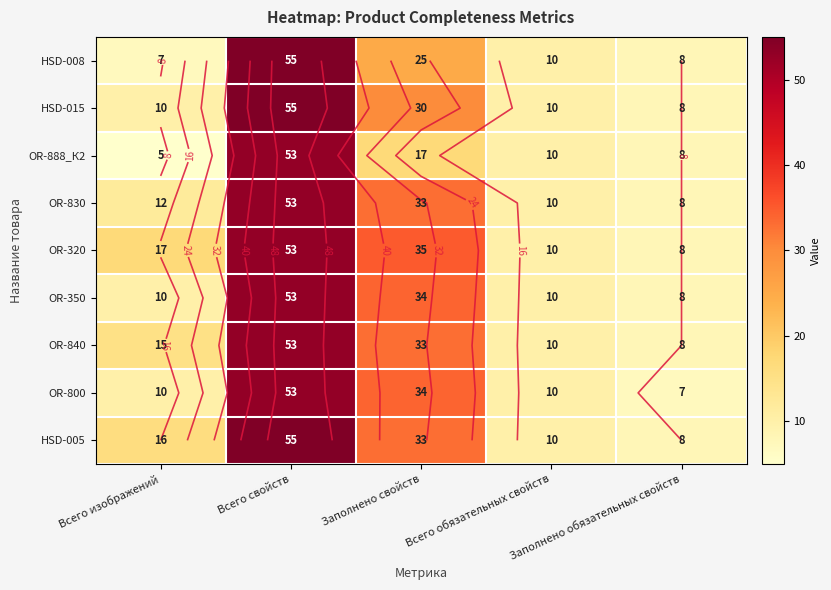

At how many categories does at least one series exceed 20?

2